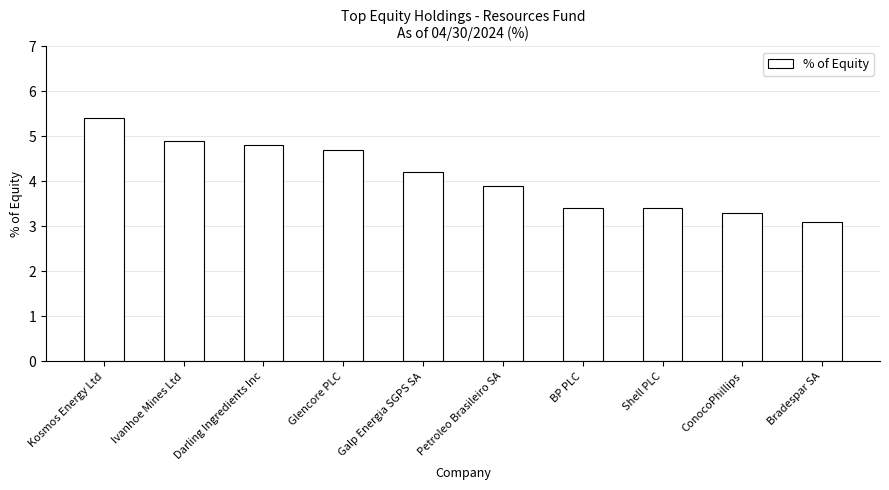

What position from the right is Glencore PLC?

7